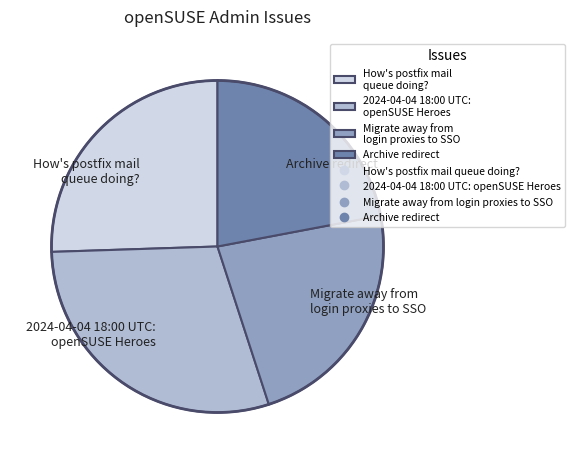

Approximately how many times larger is the value at Migrate away from login proxies to SSO compared to Archive redirect?

1.0